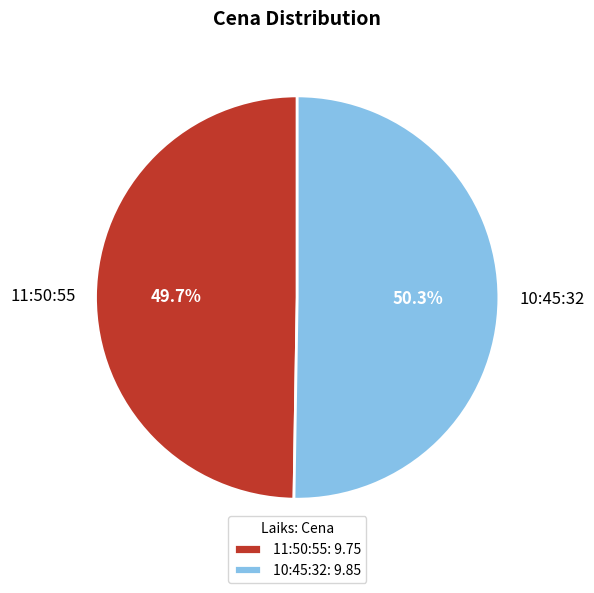

Rank the categories by value from highest to lowest.

10:45:32, 11:50:55